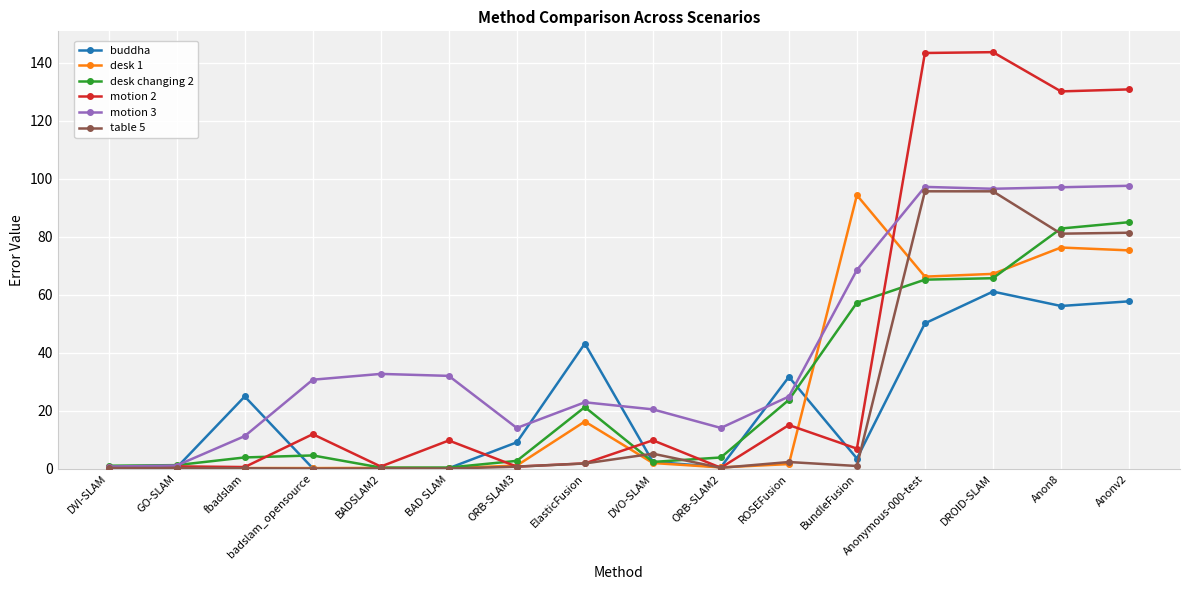

What is the maximum value shown in the chart?

143.6